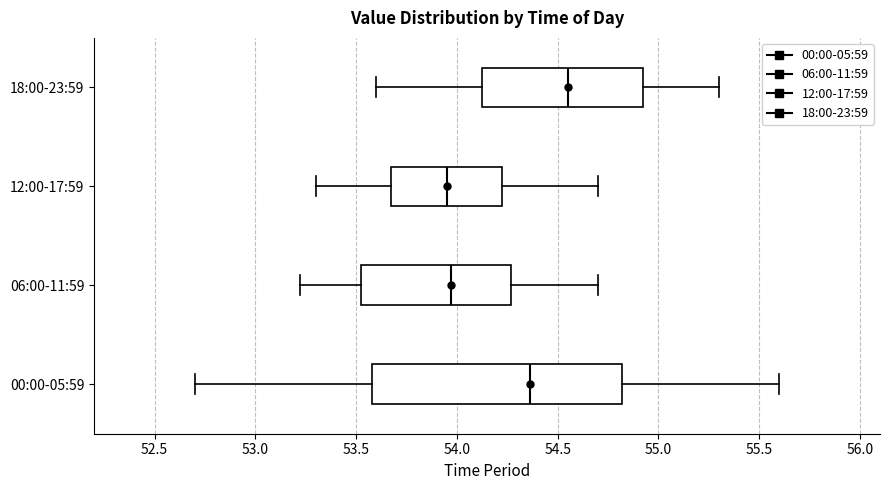

Reading bottom to top, transcribe this box plot: for each box, give where its median line is, the range the box spans, and where its two whiskers end, as read against the x-axis. The values are not printed on the chart, so give them approximately, as read against the axis.

00:00-05:59: median 54.35, box 53.60 to 54.80, whiskers 52.70 to 55.60
06:00-11:59: median 53.95, box 53.50 to 54.25, whiskers 53.20 to 54.70
12:00-17:59: median 53.95, box 53.70 to 54.25, whiskers 53.30 to 54.70
18:00-23:59: median 54.55, box 54.15 to 54.95, whiskers 53.60 to 55.30